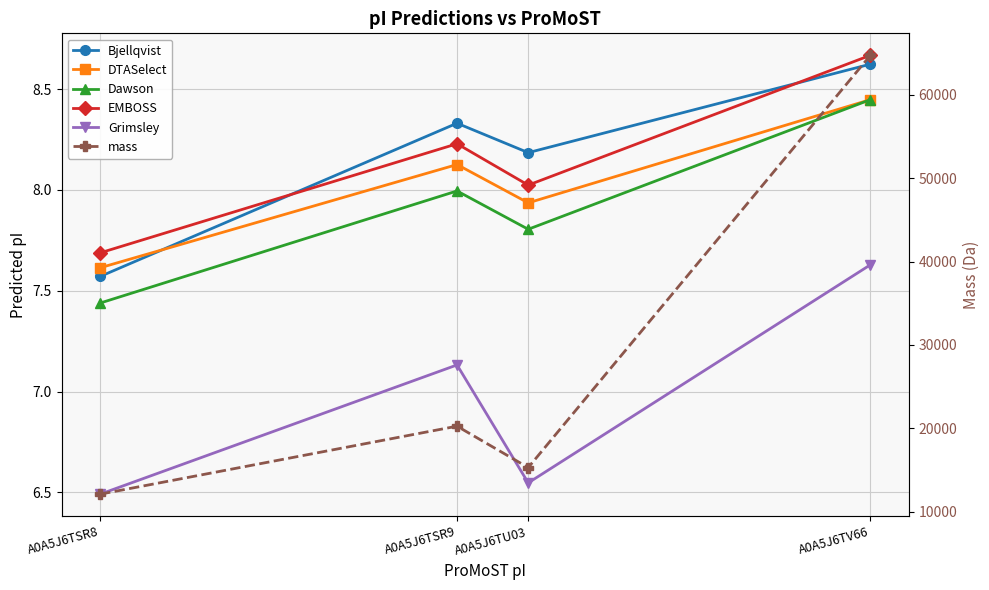

What is the total value across all series at A0A5J6TU03?

15349.0